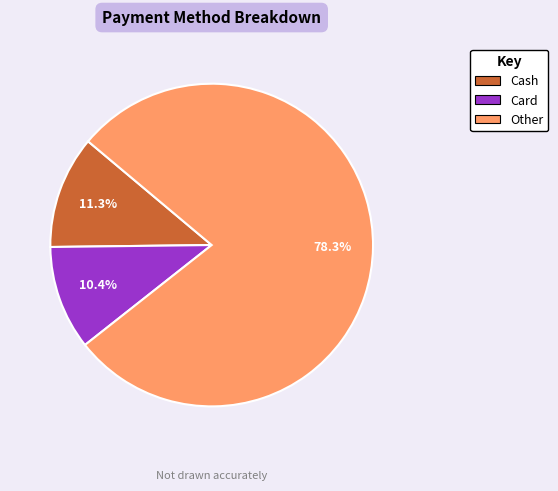

To the nearest percent, what is the difference between the largest and smallest slice percentages?

68%